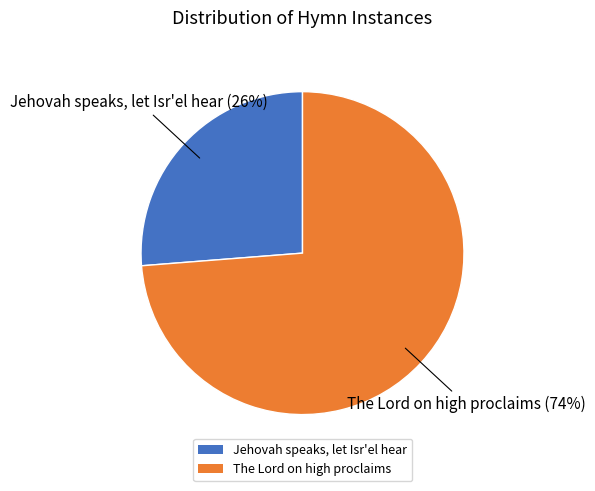

Is the sum of Jehovah speaks, let Isr'el hear and The Lord on high proclaims greater than half?

Yes